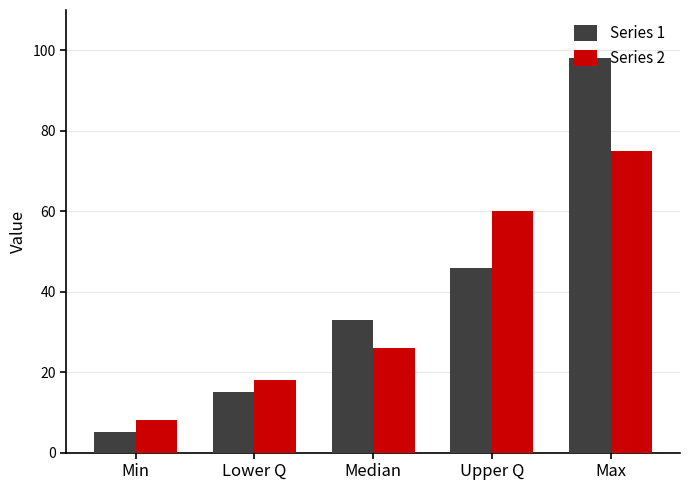

Where is Series 1 nearest to the value 51?

Upper Q